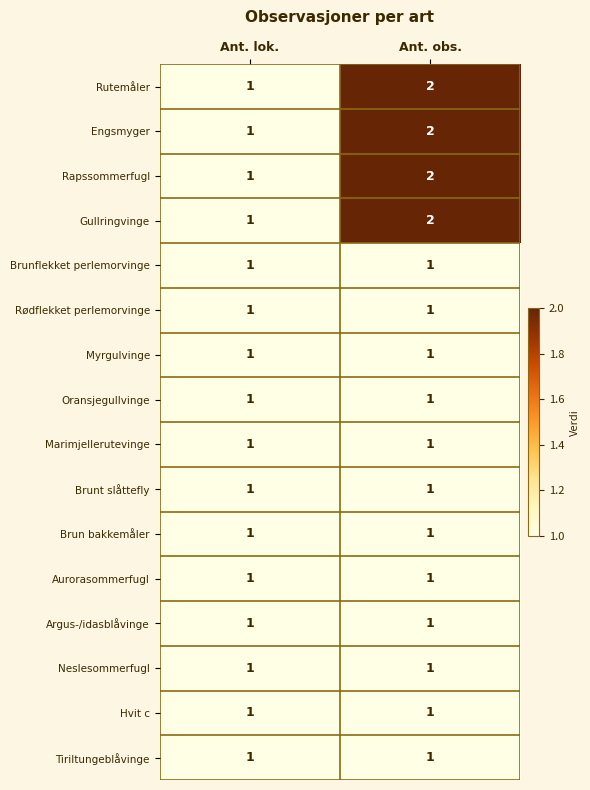

True or false: Brun bakkemåler has a value of 0 at Ant. lok..

False